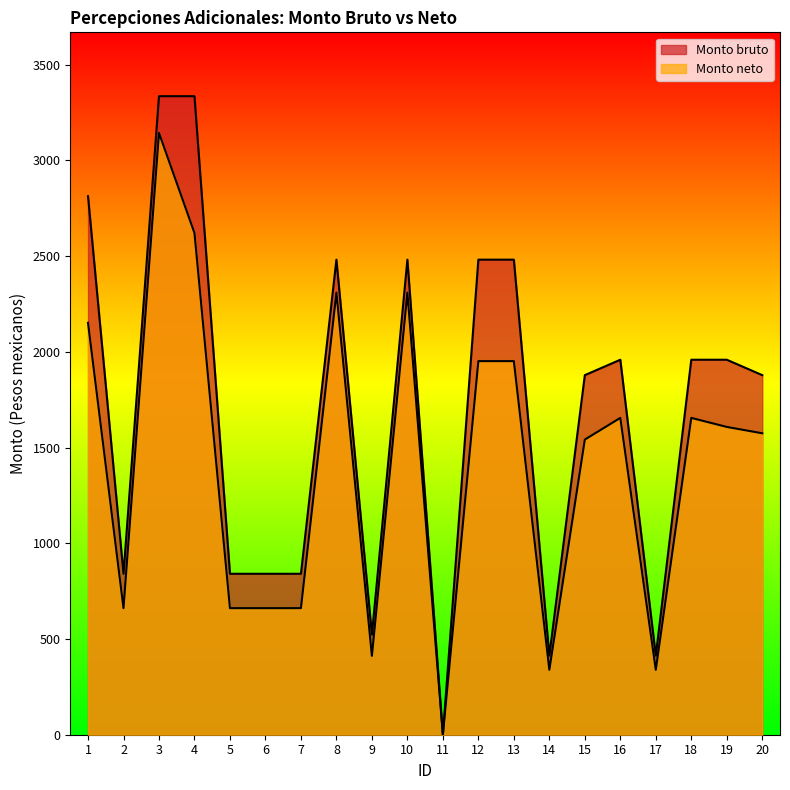

How many interior local valleys does the Monto neto series have?

5